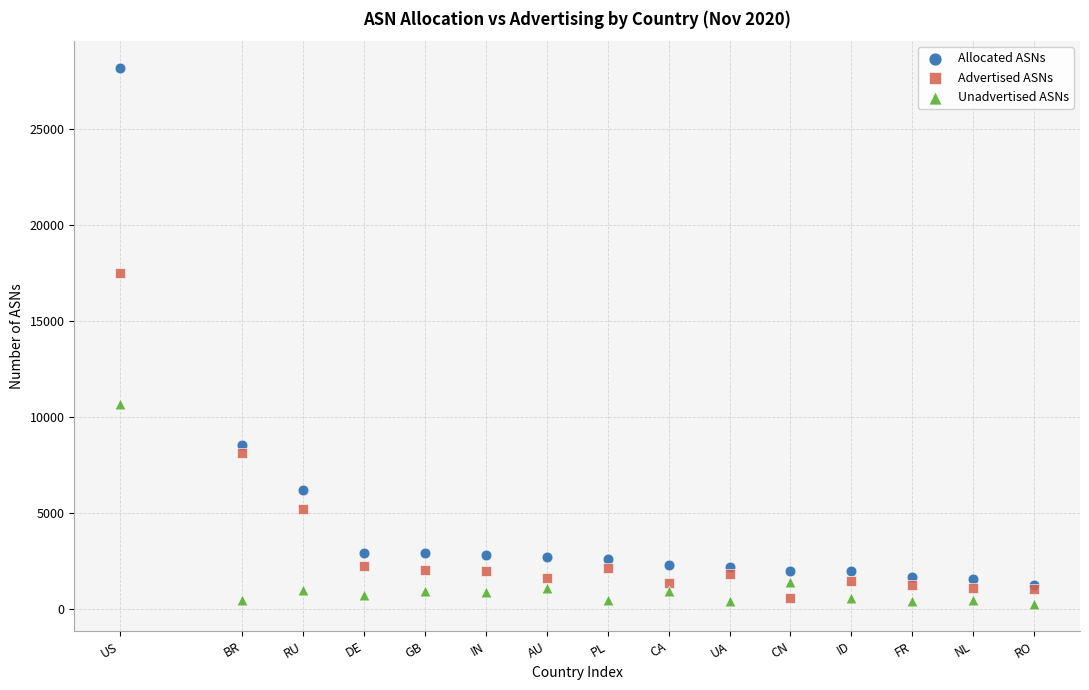

Which series contains the highest Y value?

Allocated ASNs